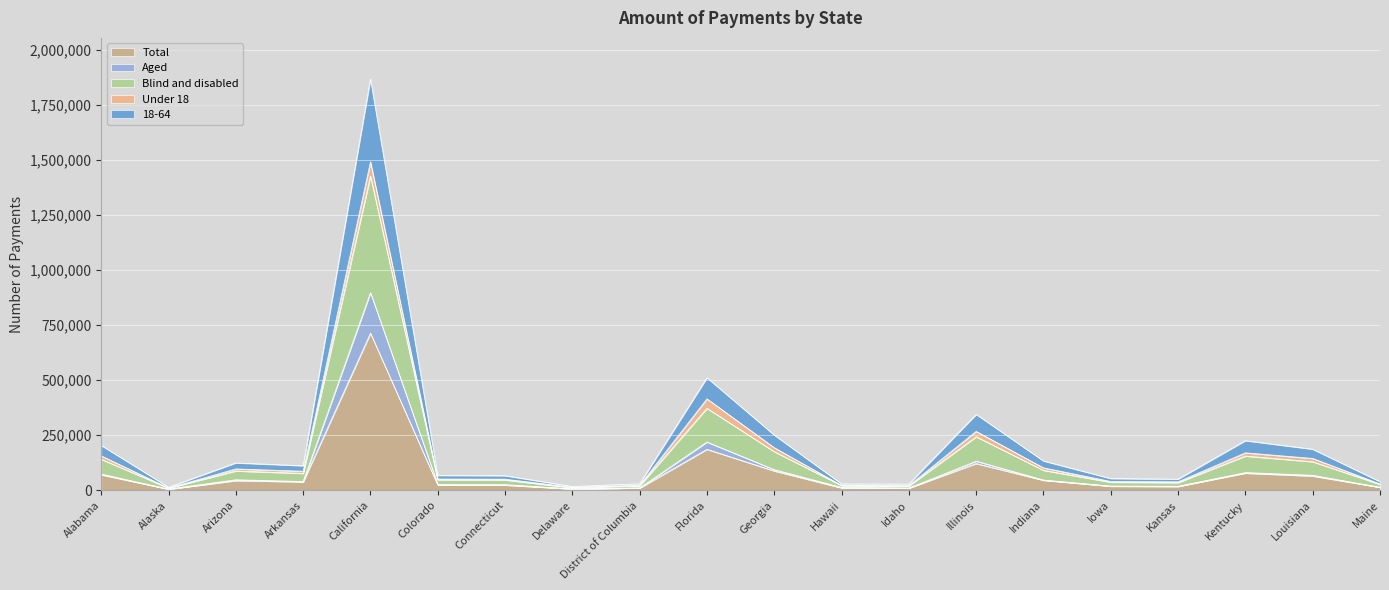

How many lines are shown in the chart?

5